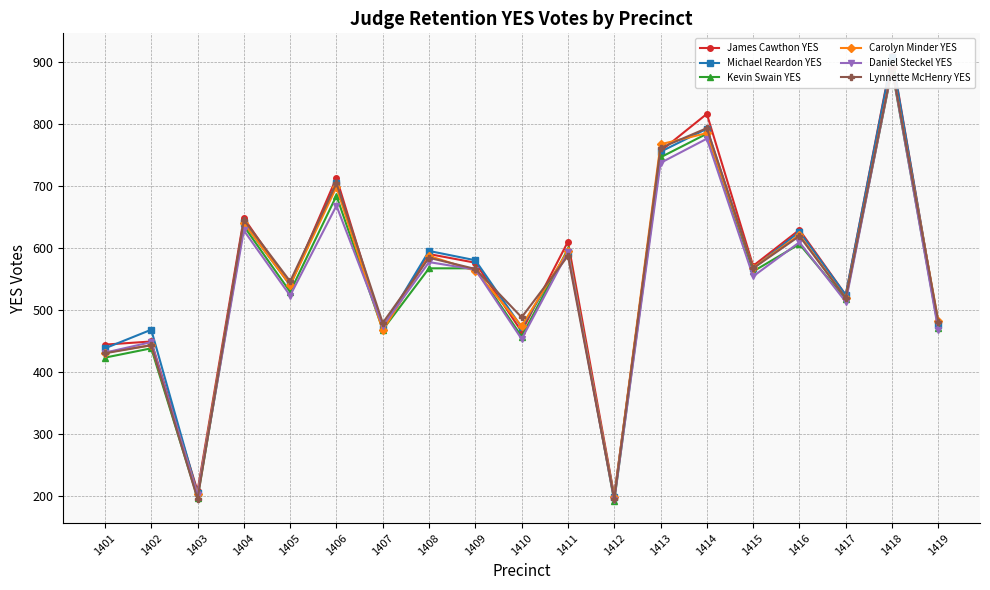

How many values in the Michael Reardon YES series exceed 567?

9